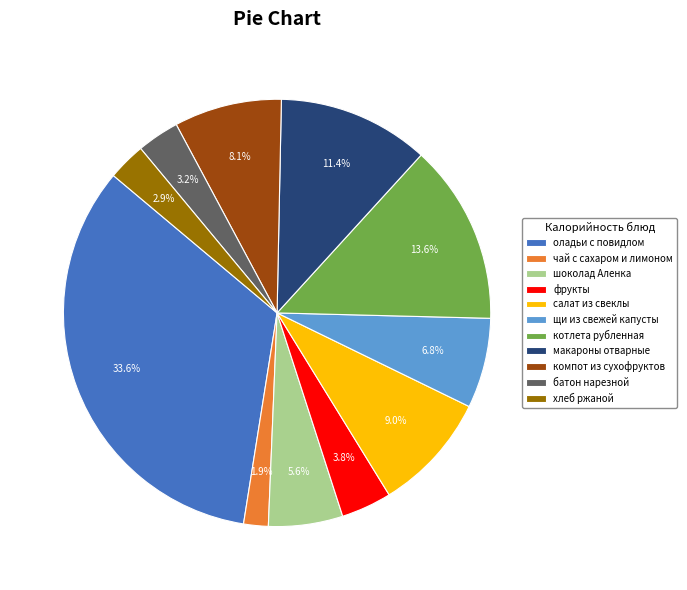

What is the largest slice in the pie chart?

оладьи с повидлом